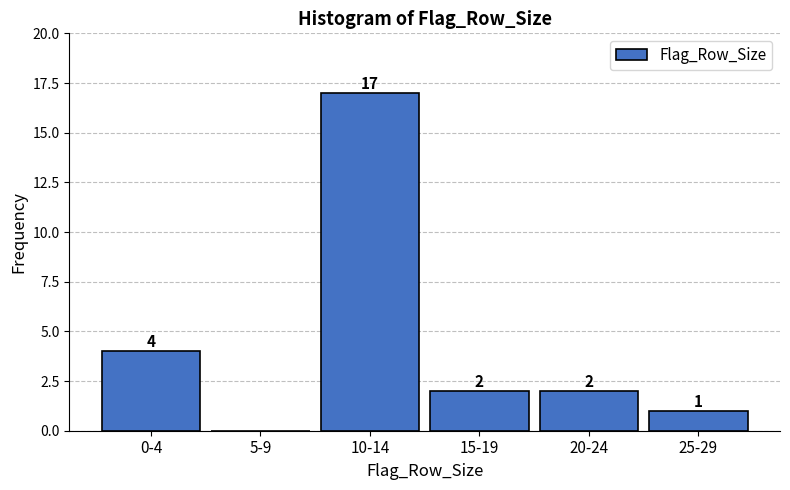

Reading left to right, list all the values displayed in this chart.

0-4=4	5-9=0	10-14=17	15-19=2	20-24=2	25-29=1